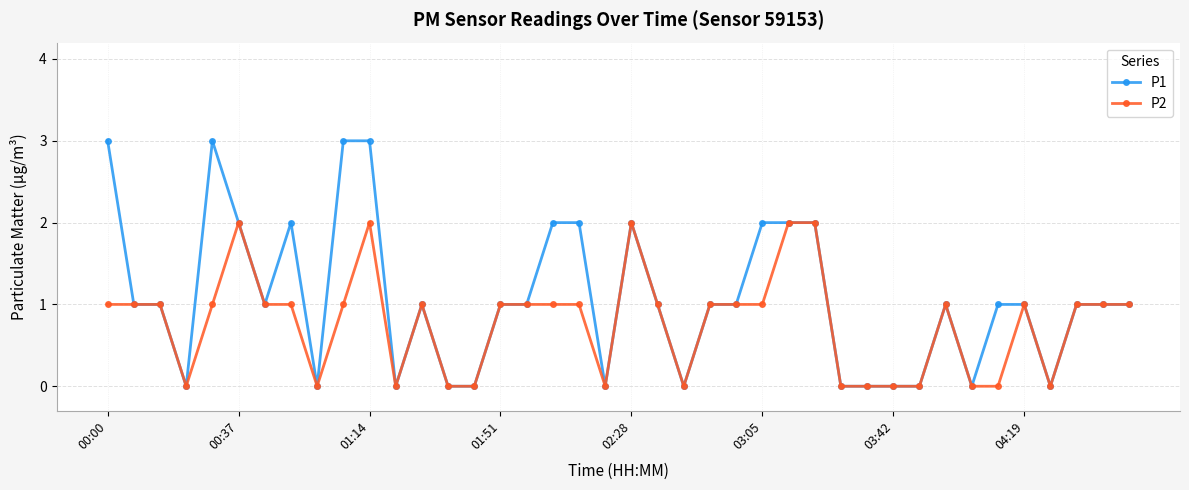

Which series has the largest range (max minus min)?

P1